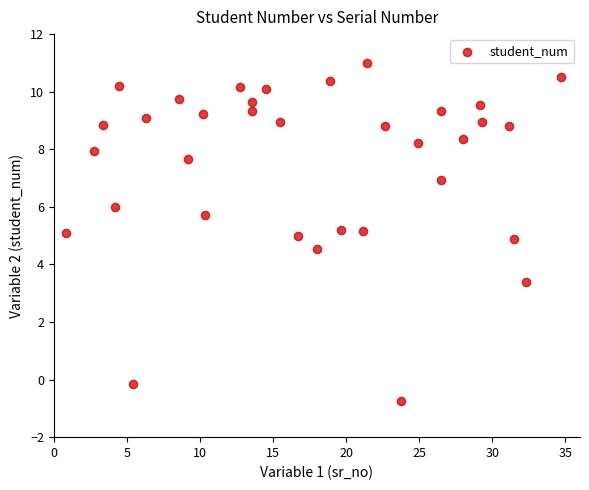

What is the range of X values (max minus min)?

33.9